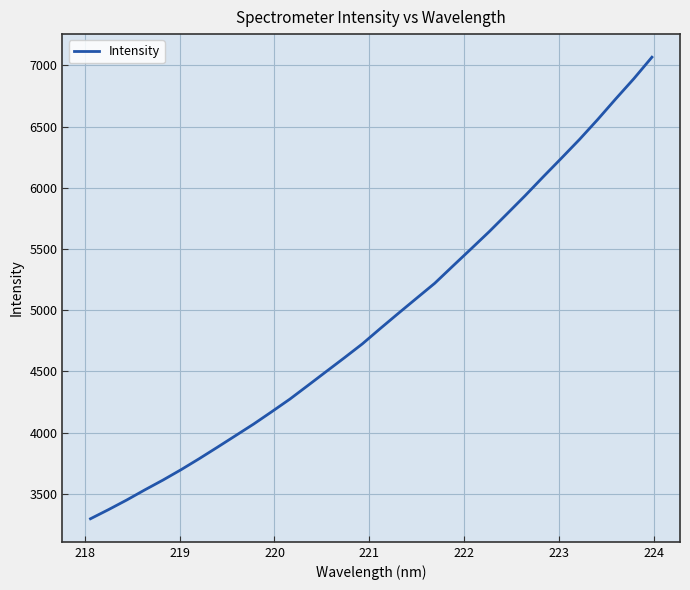

What is the maximum value shown in the chart?

7067.3